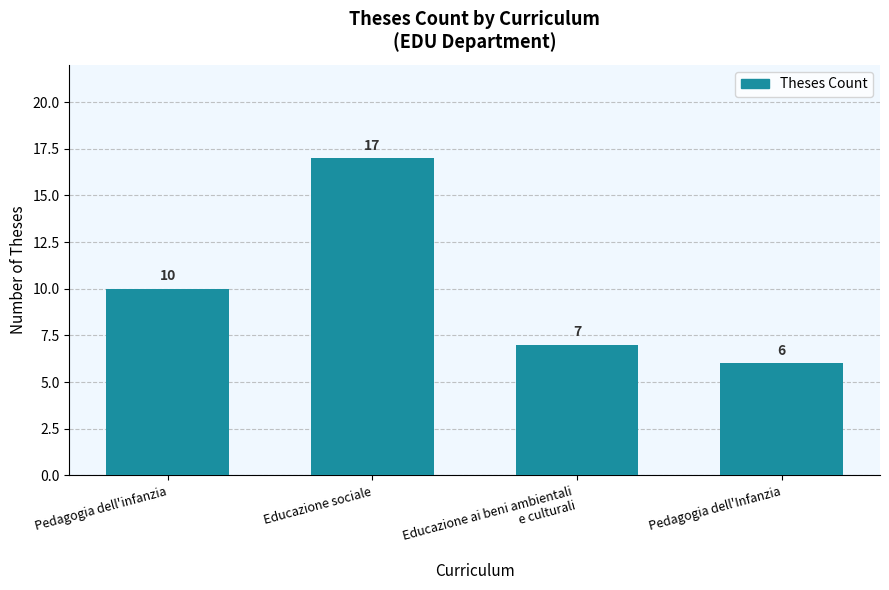

Reading left to right, extract all data points from this chart.

10	17	7	6